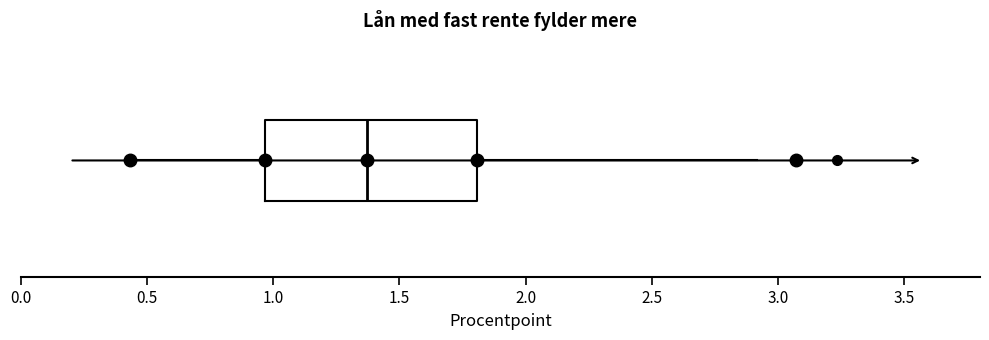

Where does the median line of the box sit on the x-axis? The values are not printed on the chart, so give them approximately, as read against the axis.

1.35